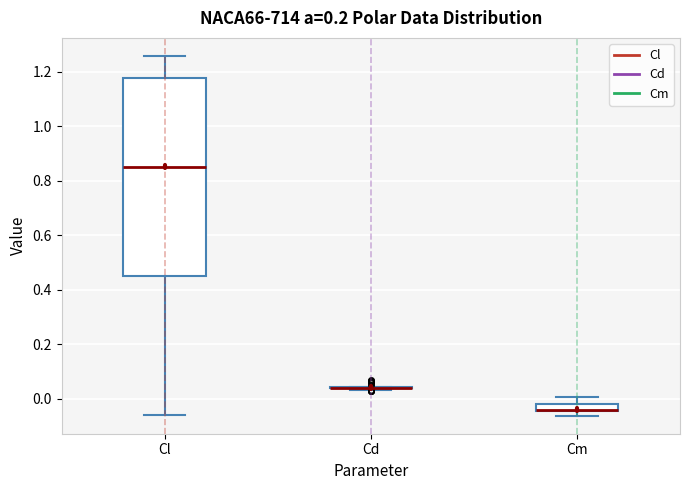

Where does the upper whisker of the box for Cl end on the y-axis? The values are not printed on the chart, so give them approximately, as read against the axis.

1.26